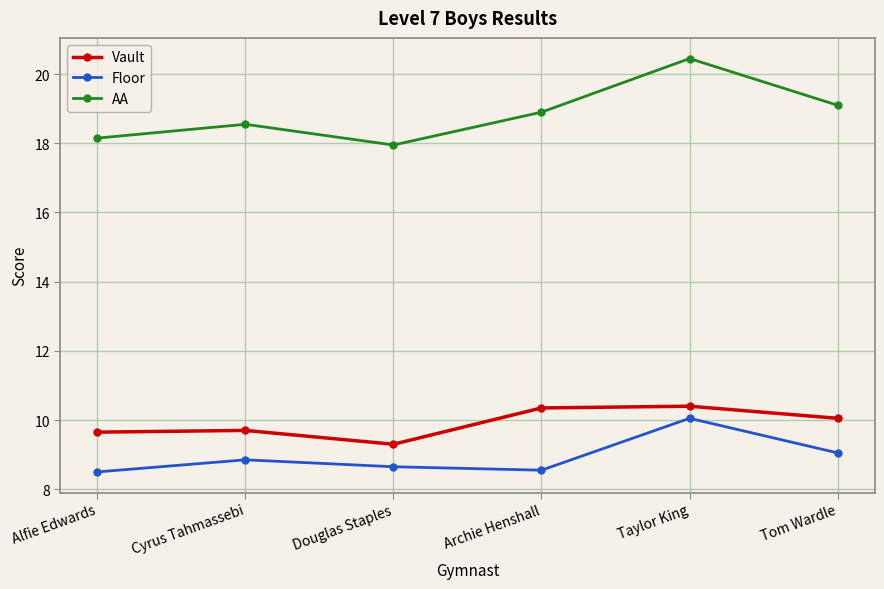

How many values in the AA series are below 18?

1